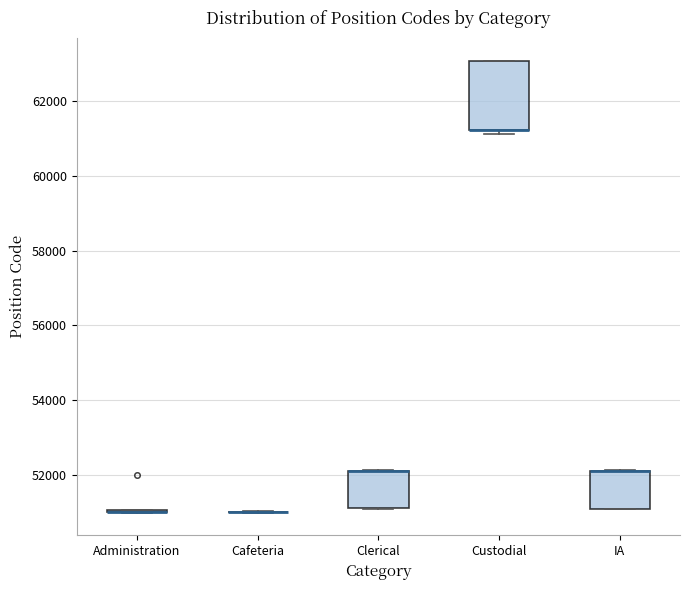

Where is the upper edge of the box for IA on the y-axis? The values are not printed on the chart, so give them approximately, as read against the axis.

52200